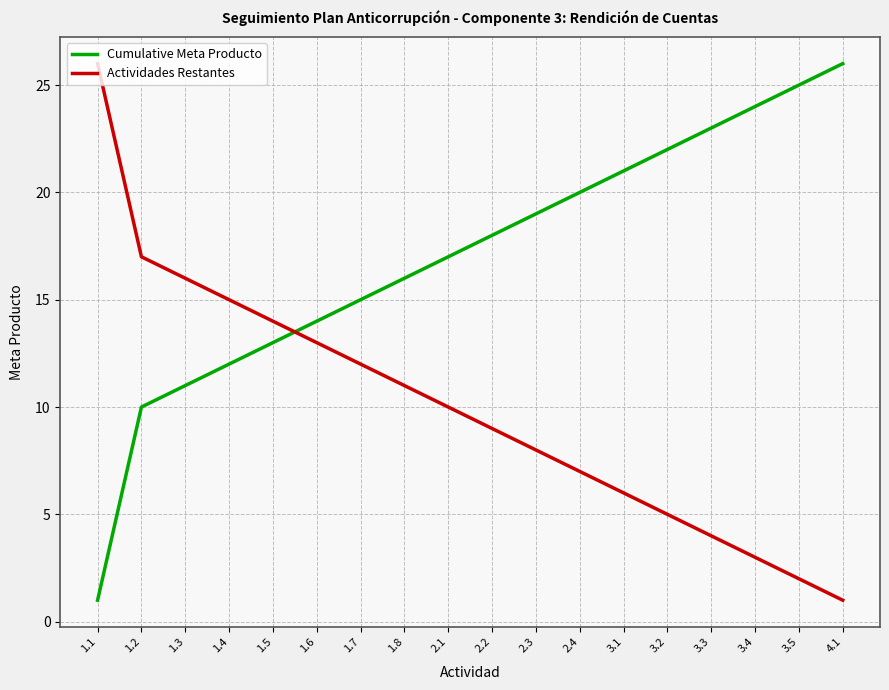

What is the difference between the second highest and second lowest values in the Actividades Restantes series?

15